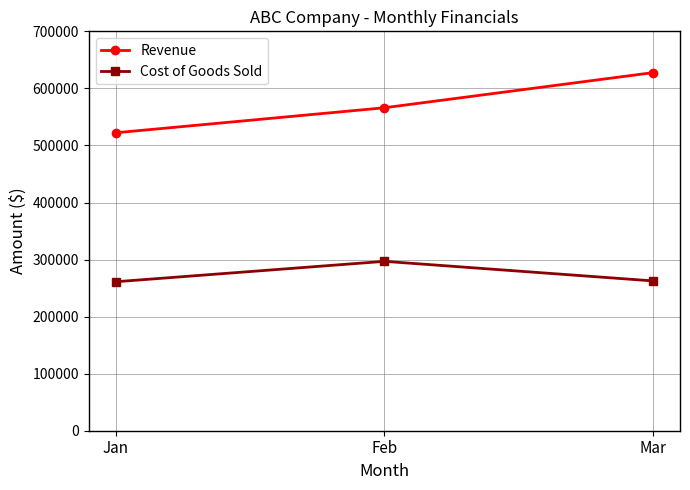

At which label does Cost of Goods Sold first exceed 262568?

Feb